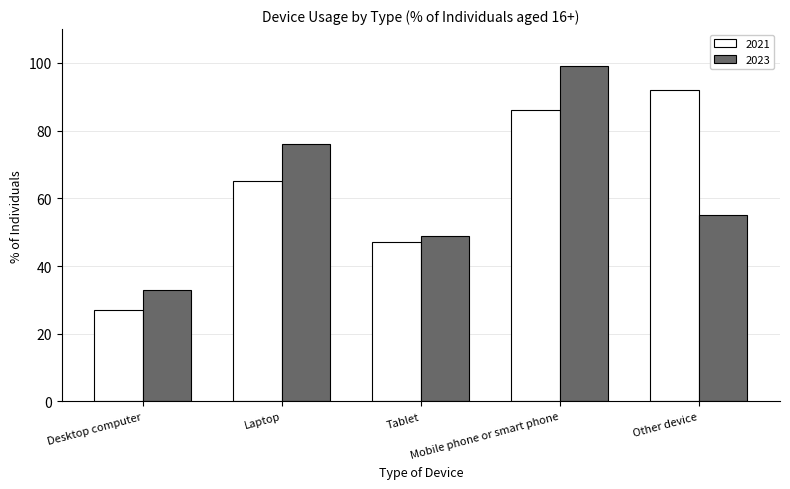

What is the lowest value of the 2021 series?

27